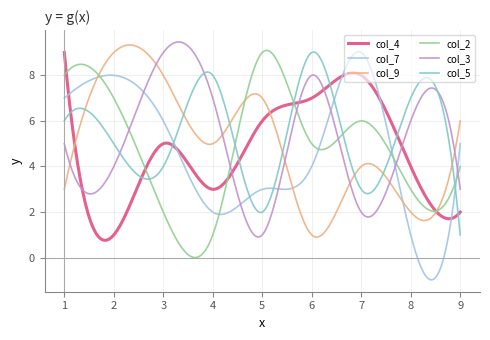

What is the greatest value displayed?

9.5